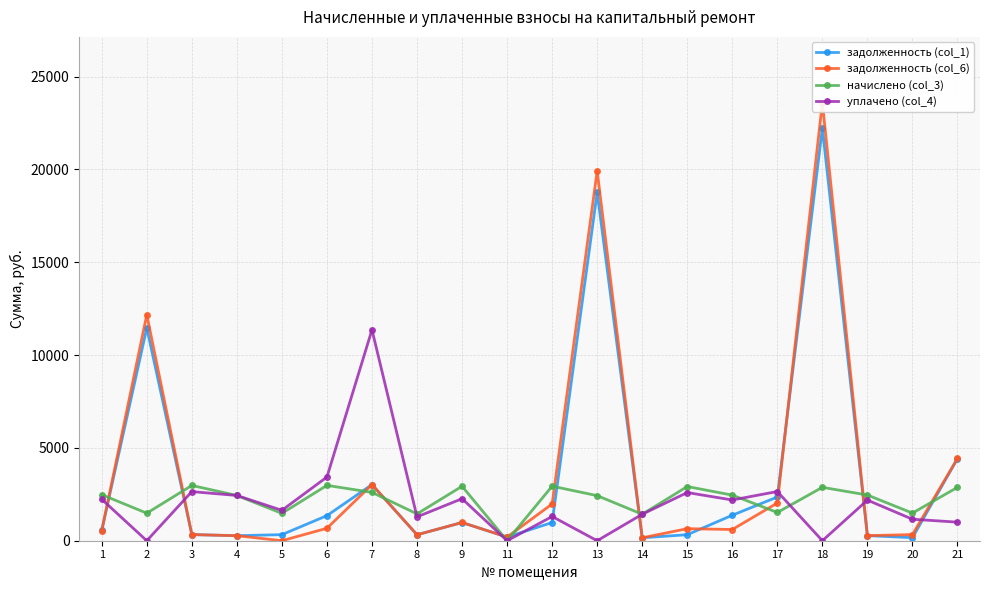

Which series has the largest total across all categories?

задолженность (col_6)